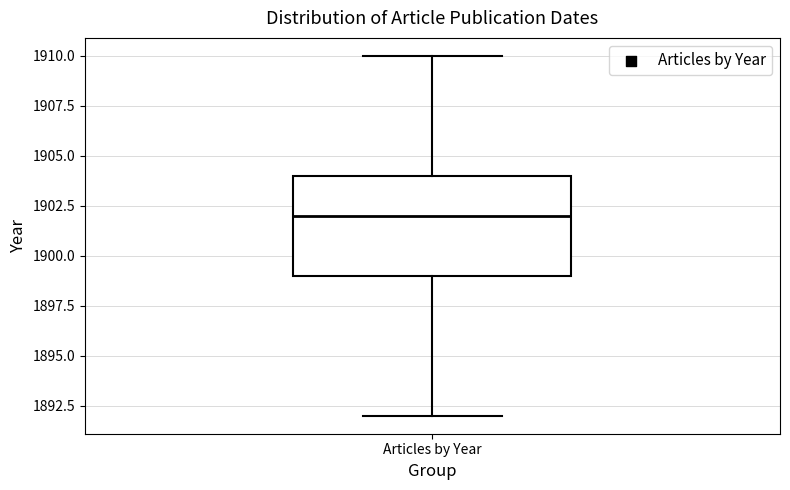

Transcribe this box plot: give where the median line is, the range the box spans, and where the two whiskers end, as read against the y-axis. The values are not printed on the chart, so give them approximately, as read against the axis.

median 1902, box 1899 to 1904, whiskers 1892 to 1910